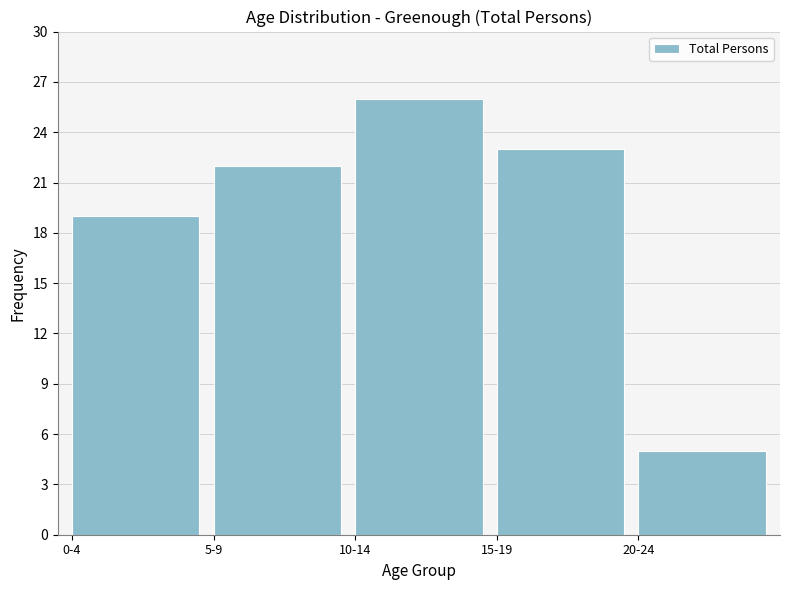

Reading left to right, what are all the values shown in this chart?

0-4=19	5-9=22	10-14=26	15-19=23	20-24=5